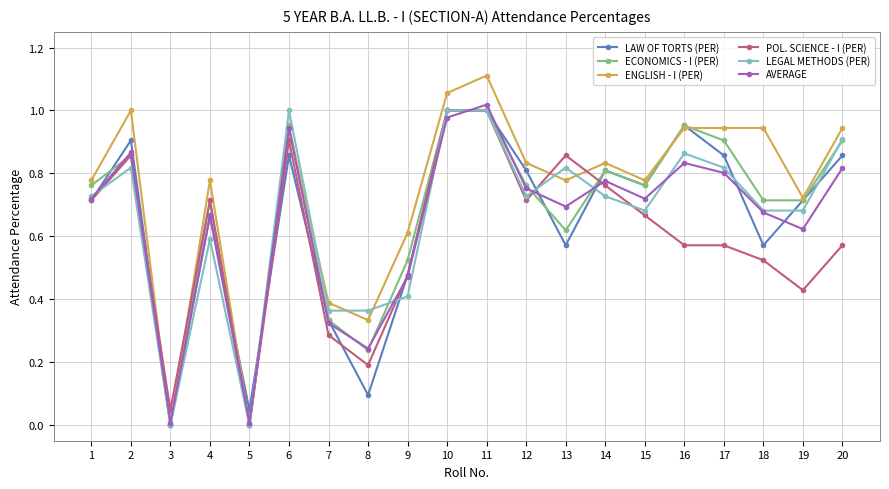

The POL. SCIENCE - I (PER) series shows 0.9 at 6. True or false?

True